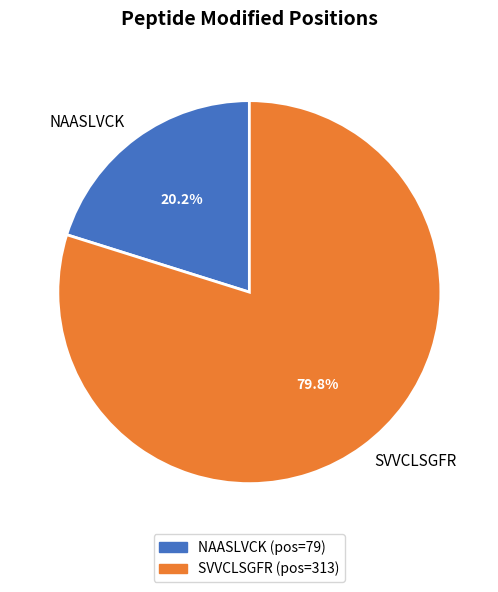

The SVVCLSGFR slice represents 80% of the pie. True or false?

True